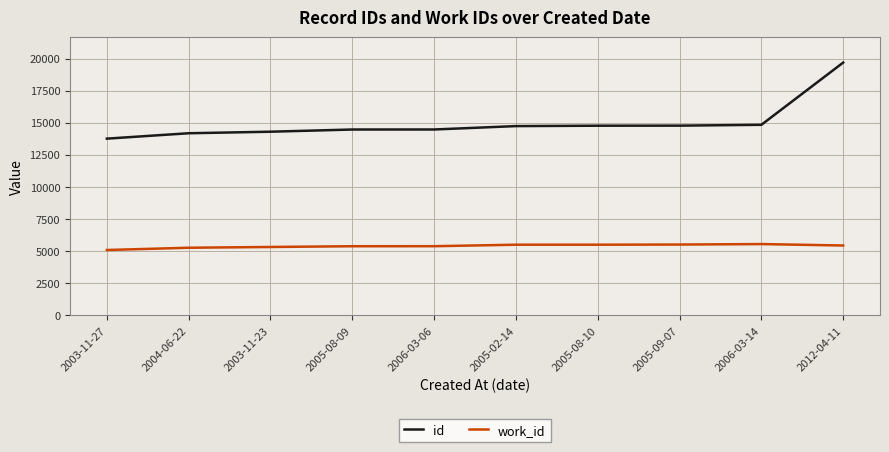

What is the minimum value shown in the chart?

5092